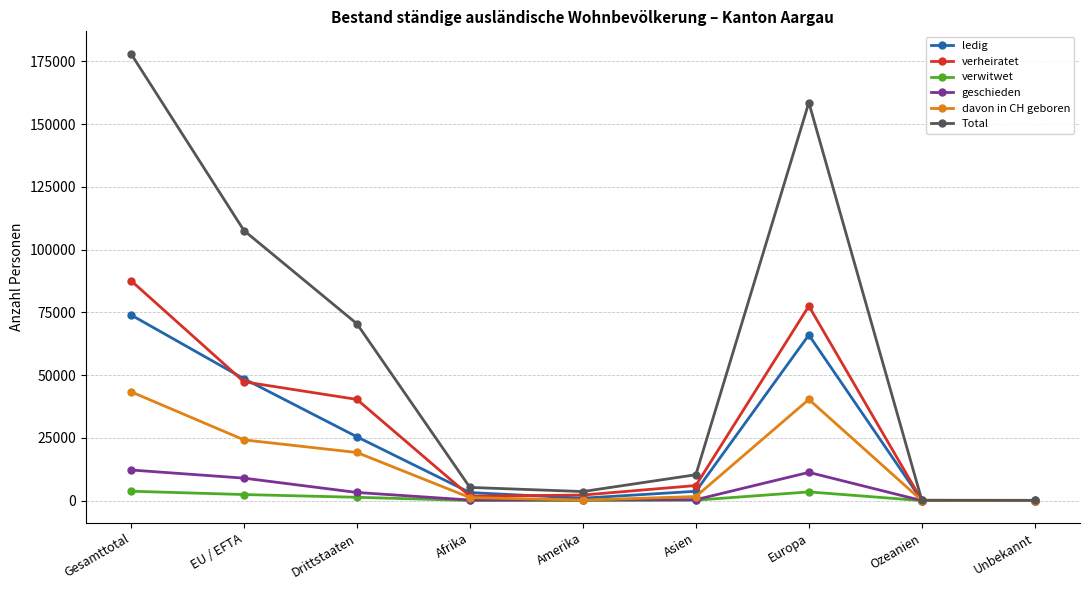

At which label does Total reach its peak?

Gesamttotal